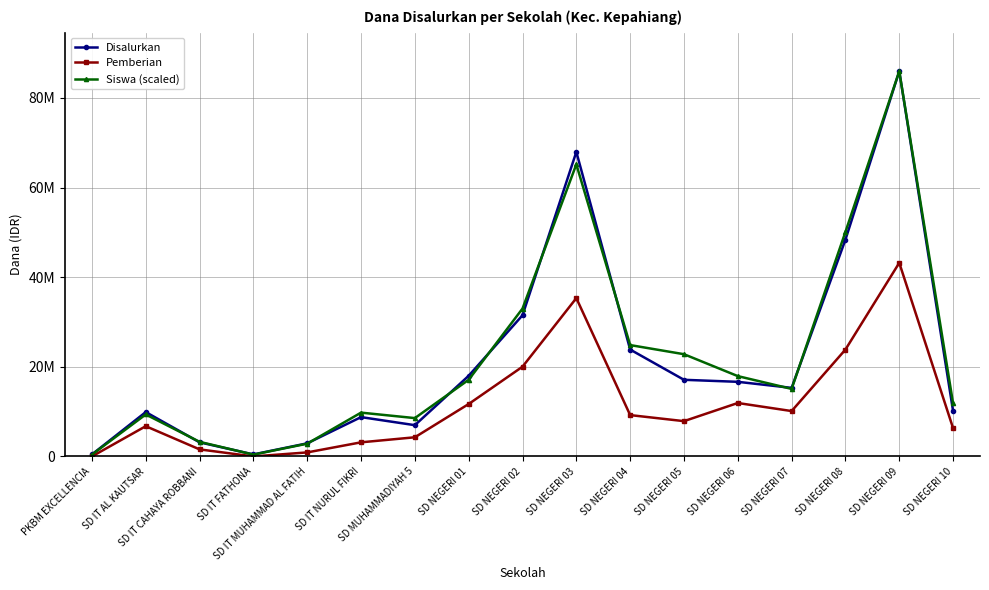

What is the difference between the second highest and second lowest values in the Pemberian series?

35325000.0